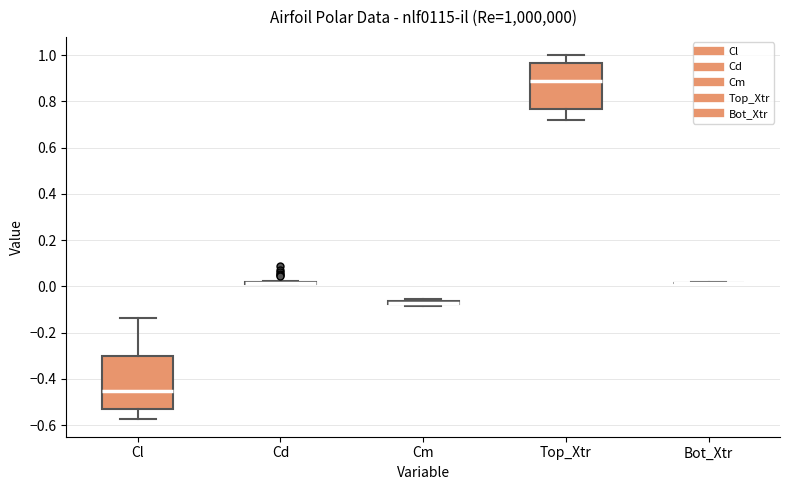

Comparing the boxes themselves (not the whiskers), which one is the tallest?

Cl